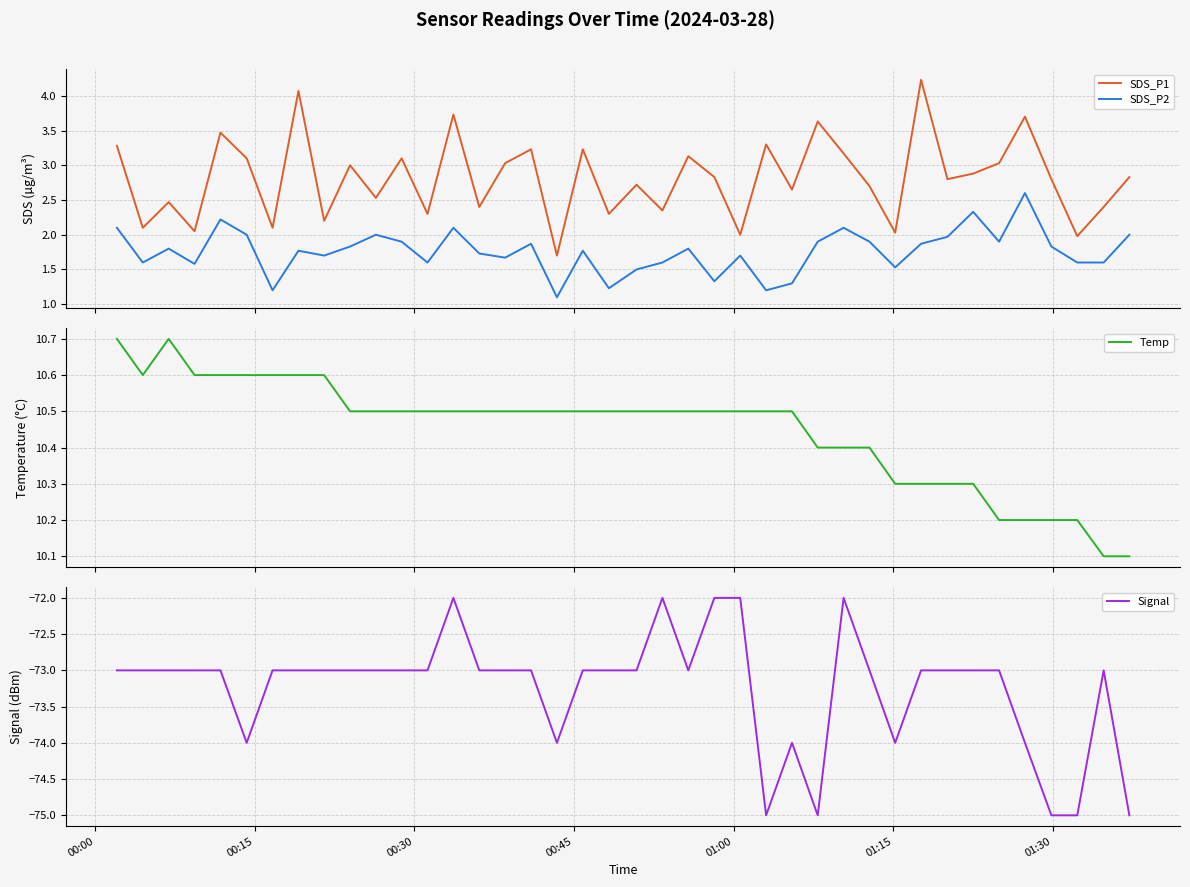

What are all the series names shown in the legend?

SDS_P1, SDS_P2, Temp, Signal